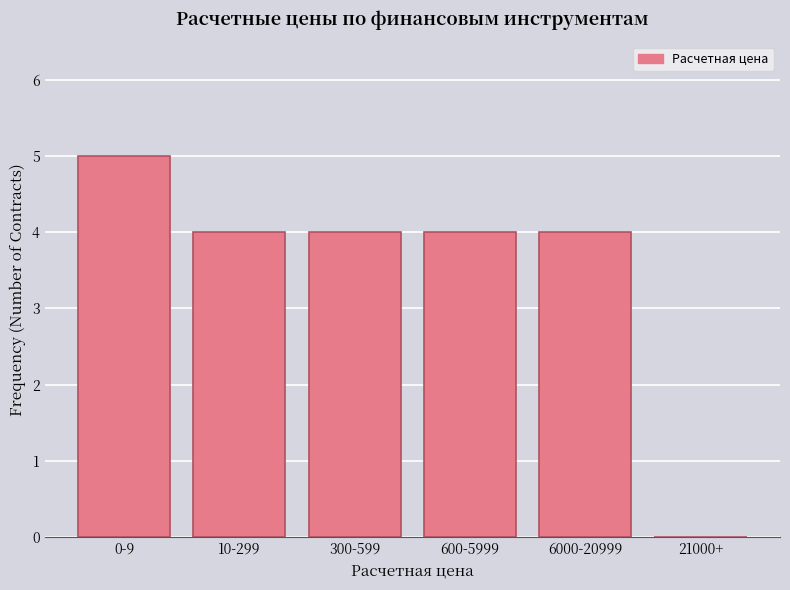

Reading left to right, list all the values displayed in this chart.

0-9=5	10-299=4	300-599=4	600-5999=4	6000-20999=4	21000+=0